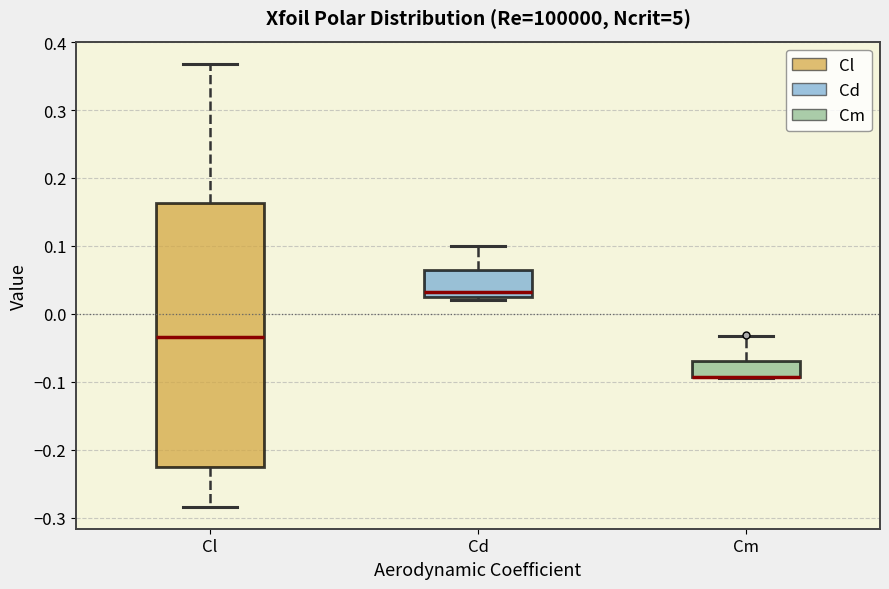

Reading left to right, transcribe this box plot: for each box, give where its median line is, the range the box spans, and where its two whiskers end, as read against the y-axis. The values are not printed on the chart, so give them approximately, as read against the axis.

Cl: median -0.03, box -0.23 to 0.16, whiskers -0.28 to 0.37
Cd: median 0.03, box 0.02 to 0.06, whiskers 0.02 (just below the box's lower edge) to 0.10
Cm: median -0.09 (drawn on the box's lower edge), box -0.09 to -0.07, whiskers -0.09 to -0.03